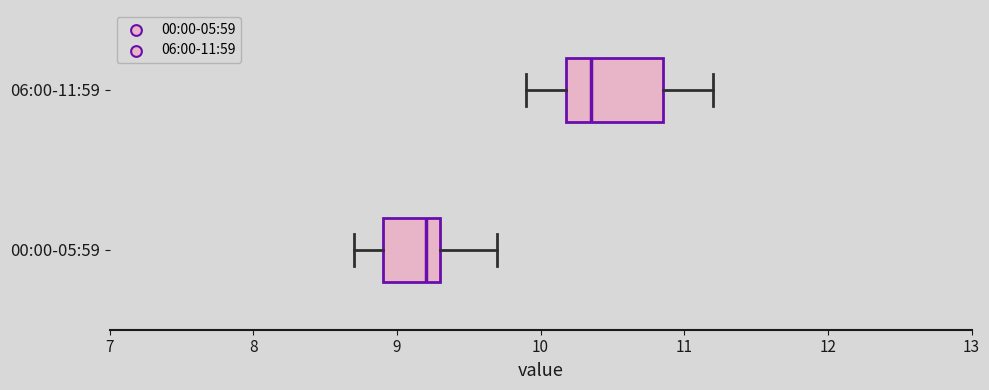

Reading bottom to top, transcribe this box plot: for each box, give where its median line is, the range the box spans, and where its two whiskers end, as read against the x-axis. The values are not printed on the chart, so give them approximately, as read against the axis.

00:00-05:59: median 9.2, box 8.9 to 9.3, whiskers 8.7 to 9.7
06:00-11:59: median 10.4, box 10.2 to 10.9, whiskers 9.9 to 11.2